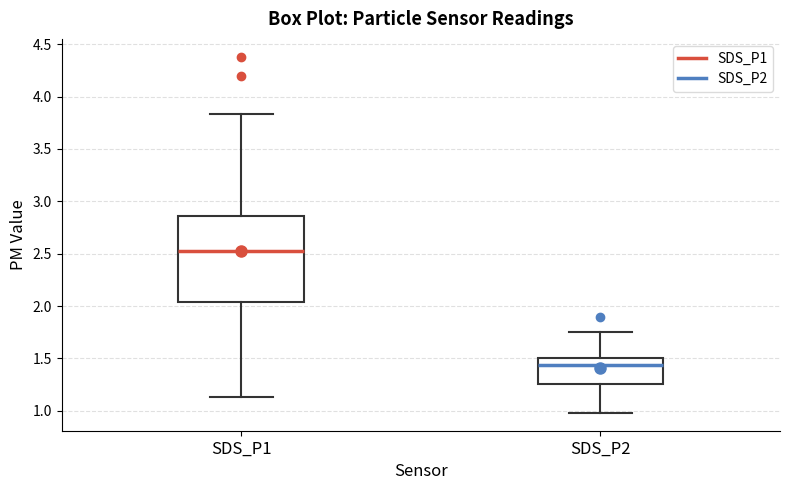

Reading left to right, transcribe this box plot: for each box, give where its median line is, the range the box spans, and where its two whiskers end, as read against the y-axis. The values are not printed on the chart, so give them approximately, as read against the axis.

SDS_P1: median 2.55, box 2.05 to 2.85, whiskers 1.15 to 3.85
SDS_P2: median 1.45, box 1.25 to 1.50, whiskers 1.00 to 1.75